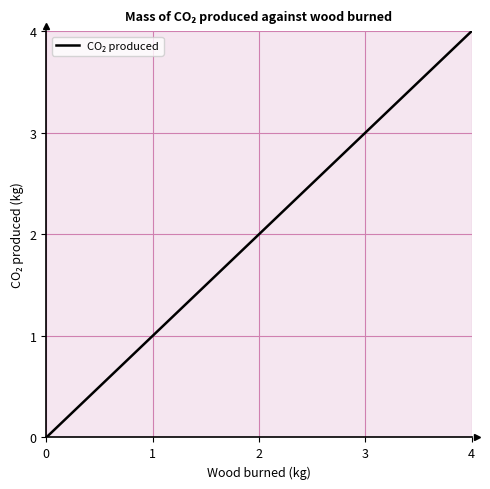

Which label corresponds to the largest value in the chart?

4